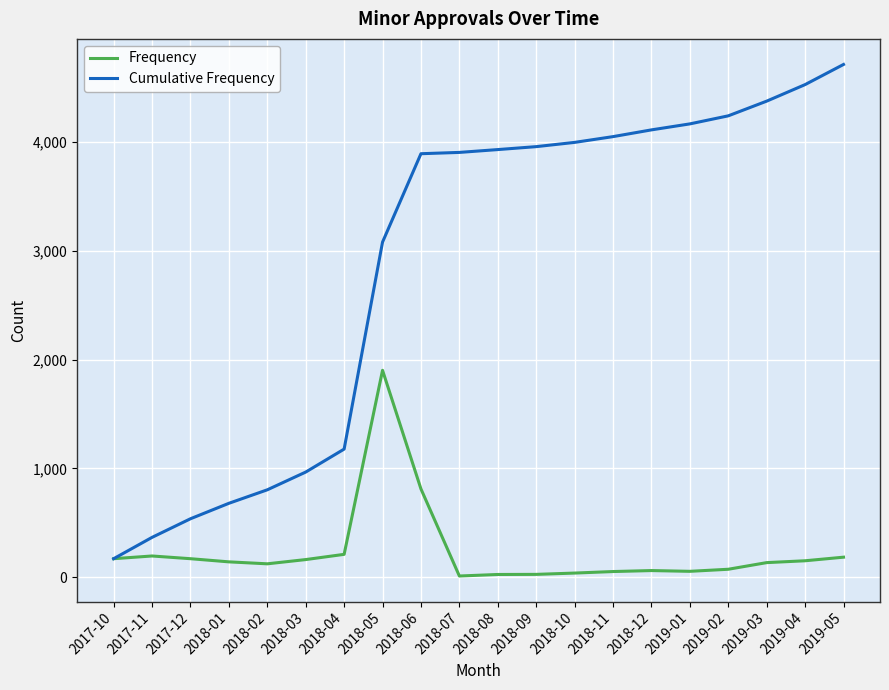

Is the value of Cumulative Frequency at 2019-04 greater than the value of Frequency at 2018-12?

Yes